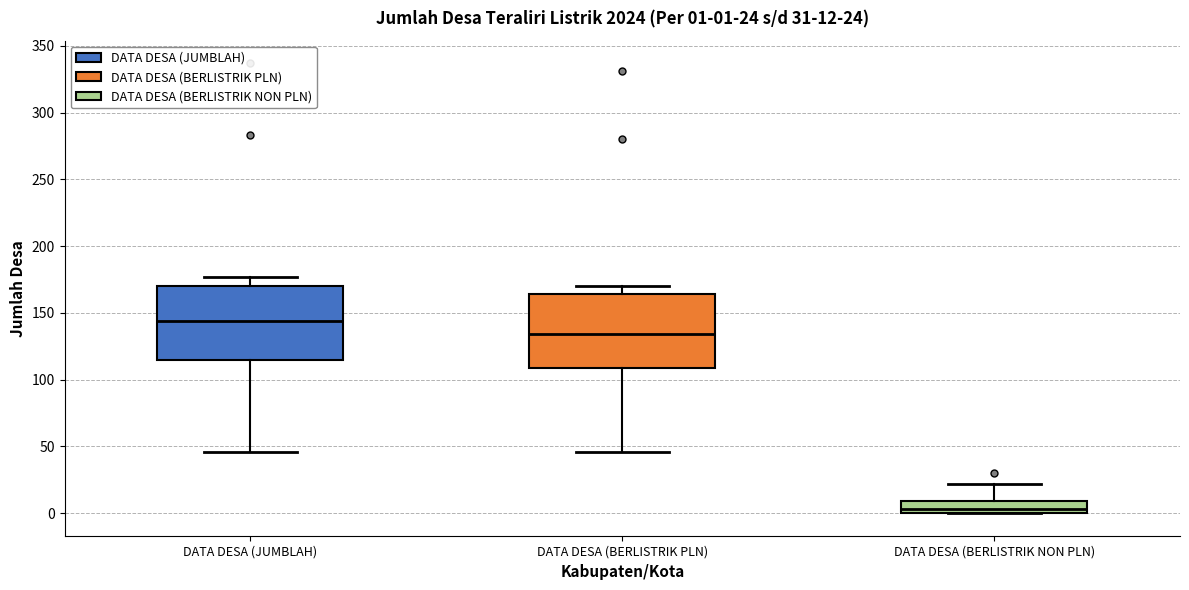

Which box has the highest median line?

DATA DESA (JUMBLAH)